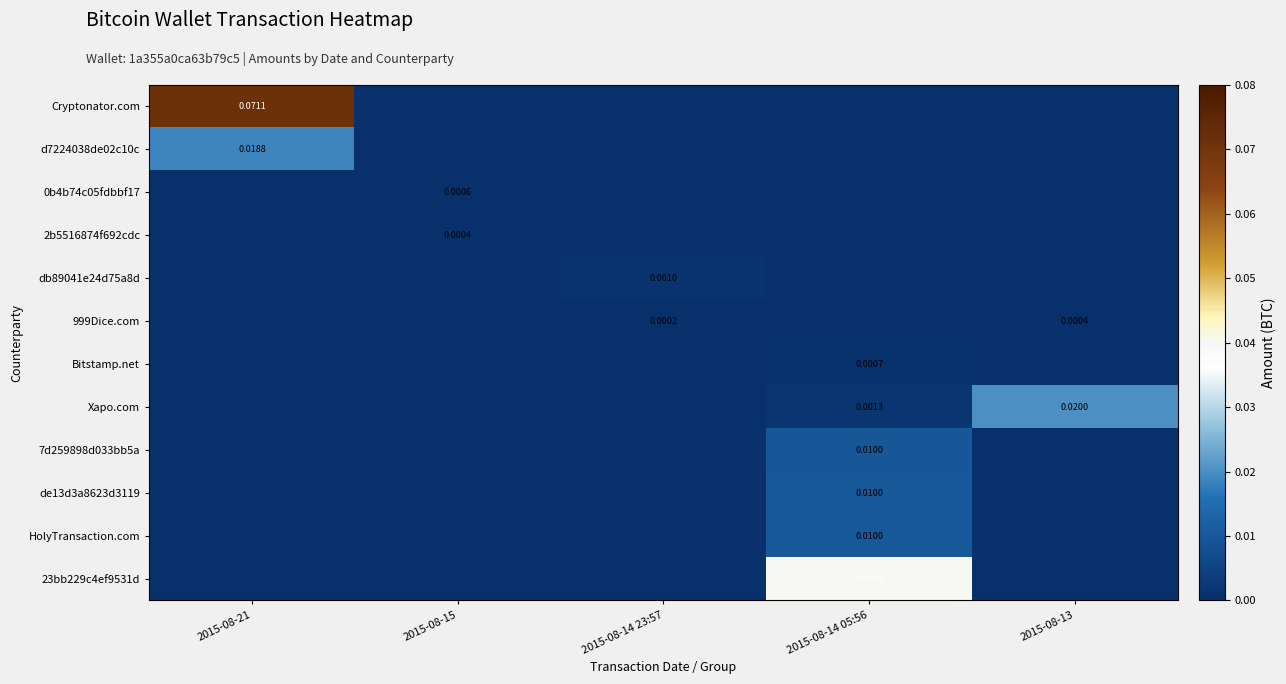

List the series in order of their peak value, highest first.

Cryptonator.com, 23bb229c4ef9531d, Xapo.com, d7224038de02c10c, de13d3a8623d3119, HolyTransaction.com, 7d259898d033bb5a, db89041e24d75a8d, Bitstamp.net, 0b4b74c05fdbbf17, 999Dice.com, 2b5516874f692cdc